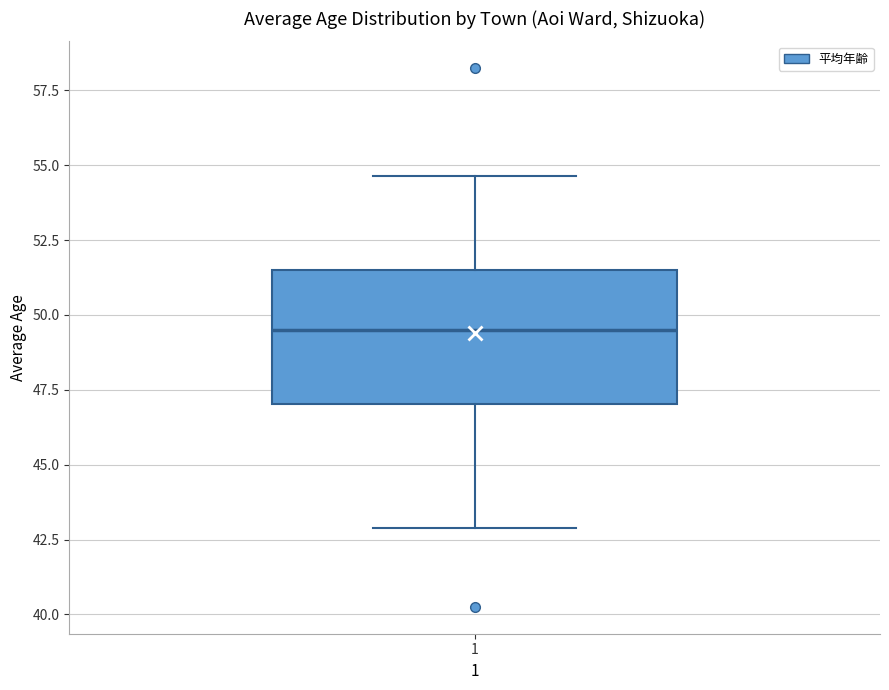

Read this box plot against the y-axis: the position of the median line, the range covered by the box, and the ends of both whiskers. The values are not printed on the chart, so give them approximately, as read against the axis.

median 49.5, box 47.0 to 51.5, whiskers 43.0 to 54.5